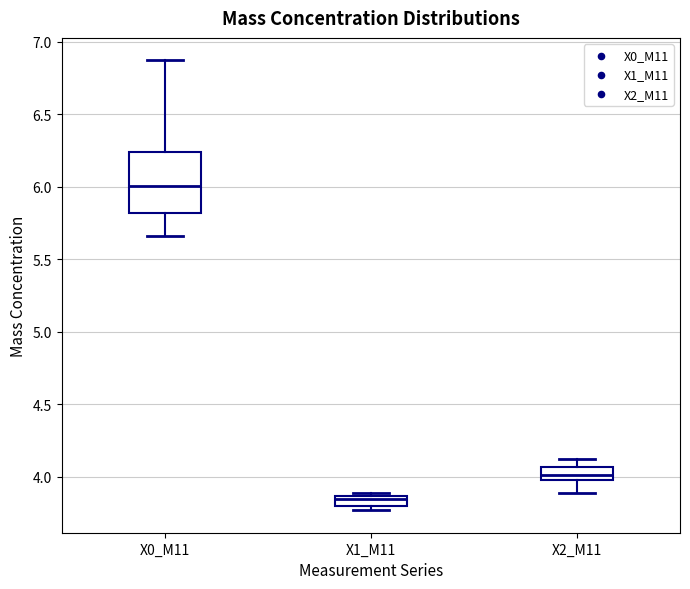

Which box is the tallest, from its lower edge to its upper edge?

X0_M11